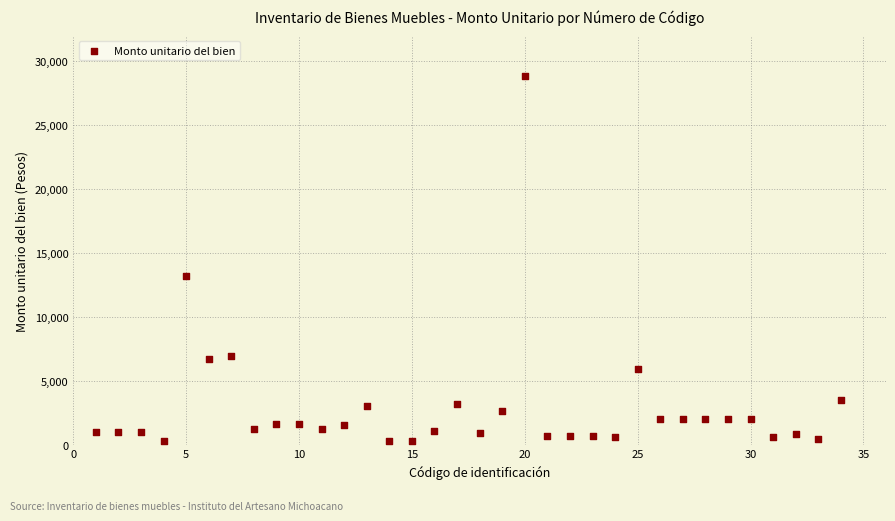

What Y value in the scatter plot is closest to 14568?

13189.8